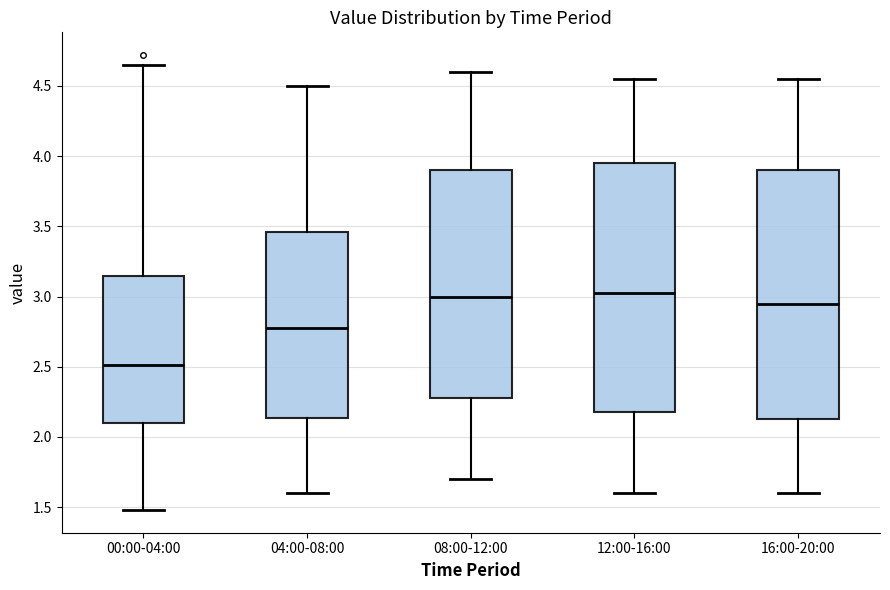

Where does the median line of the box for 04:00-08:00 sit on the y-axis? The values are not printed on the chart, so give them approximately, as read against the axis.

2.80